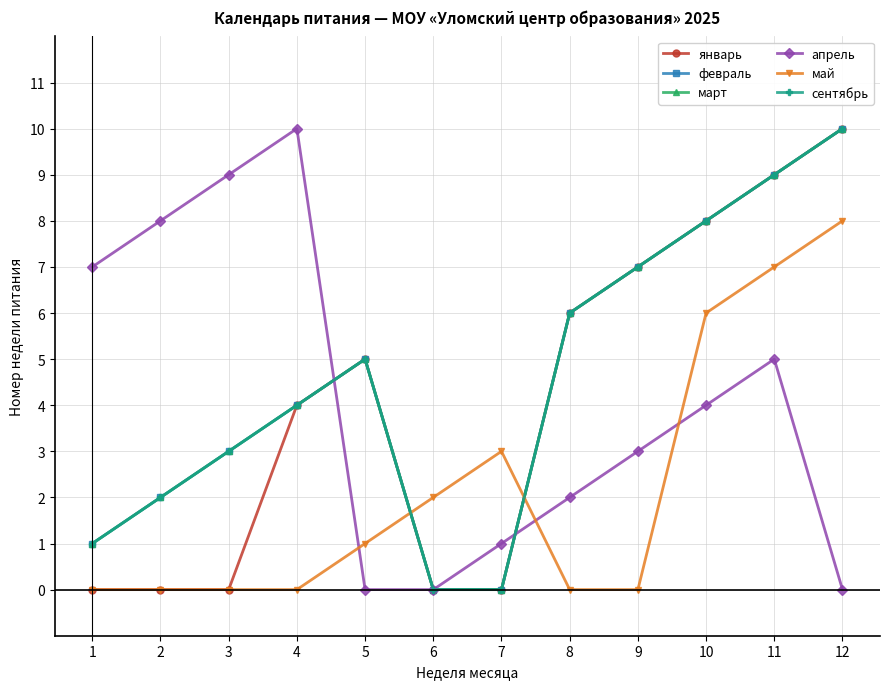

Is this an area chart (filled region under the line)?

No